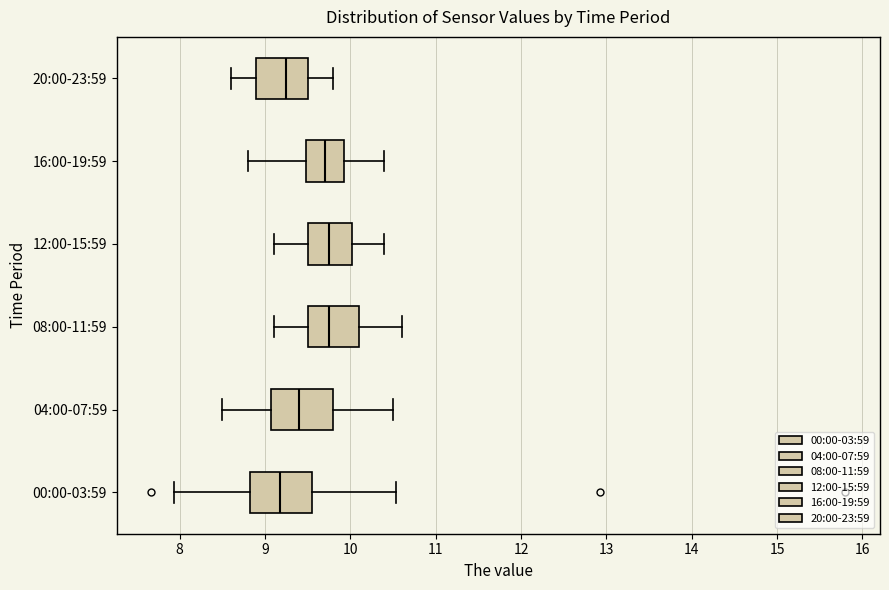

Where is the left edge of the box for 04:00-07:59 on the x-axis? The values are not printed on the chart, so give them approximately, as read against the axis.

9.1